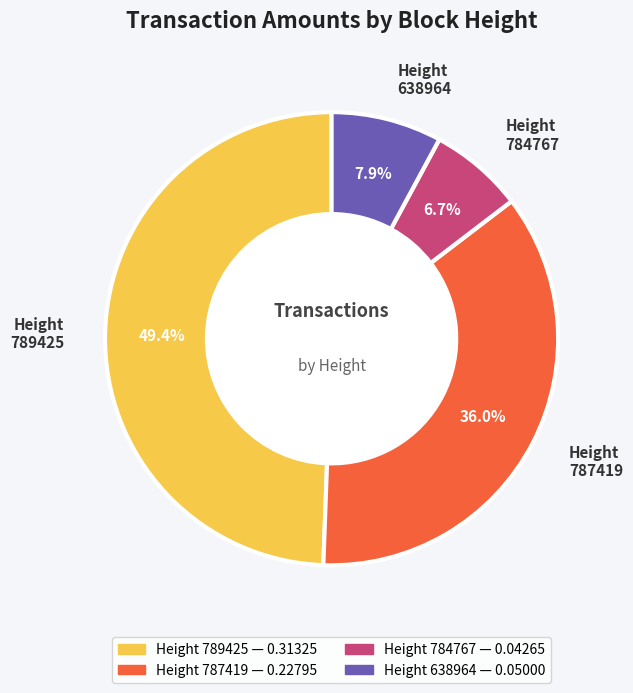

Which has a higher value, Height 638964 or Height 784767?

Height 638964